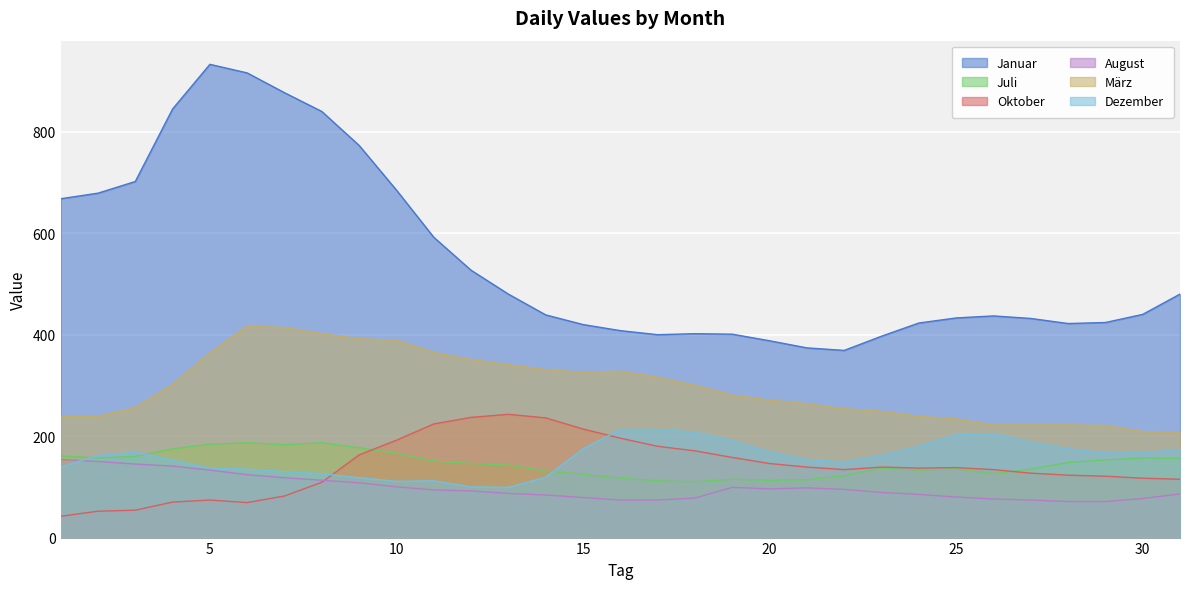

The value of Oktober at 23 is 139. True or false?

True